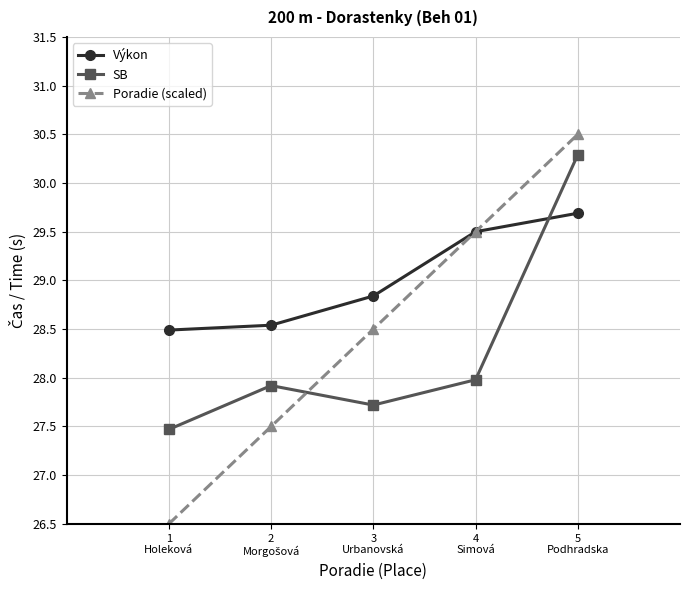

True or false: Poradie (scaled) and SB cross at least once.

True